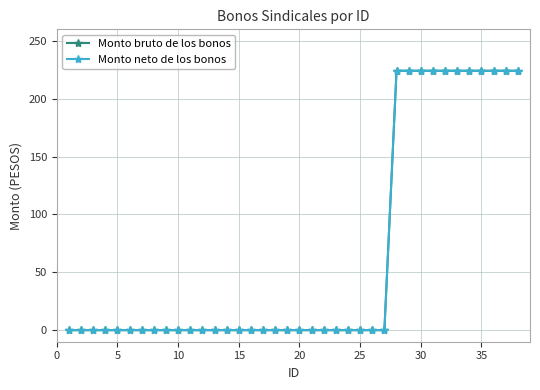

True or false: Monto bruto de los bonos has more than 2 interior local peaks.

False